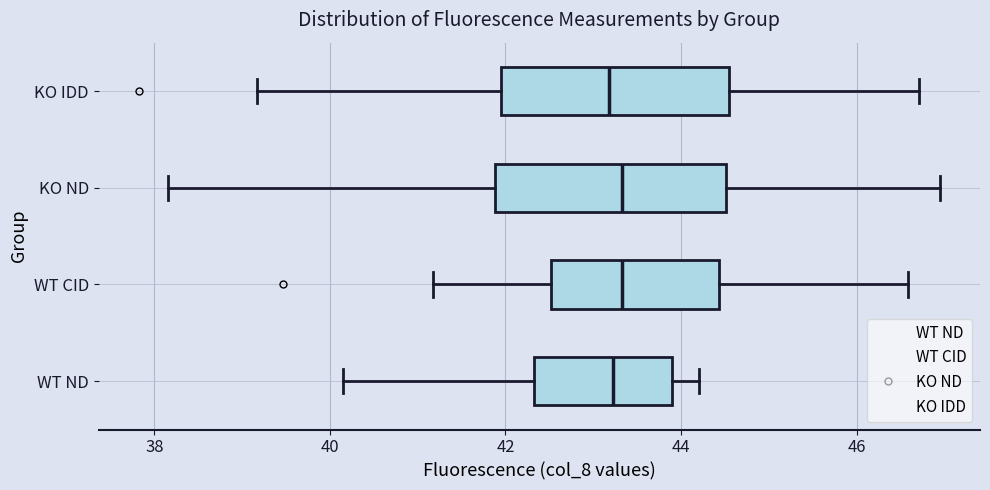

Reading bottom to top, read every box against the x-axis: the position of its median line, the range the box covers, and the ends of its whiskers. The values are not printed on the chart, so give them approximately, as read against the axis.

WT ND: median 43.2, box 42.4 to 43.8, whiskers 40.2 to 44.2
WT CID: median 43.4, box 42.6 to 44.4, whiskers 41.2 to 46.6
KO ND: median 43.4, box 41.8 to 44.6, whiskers 38.2 to 47.0
KO IDD: median 43.2, box 42.0 to 44.6, whiskers 39.2 to 46.8